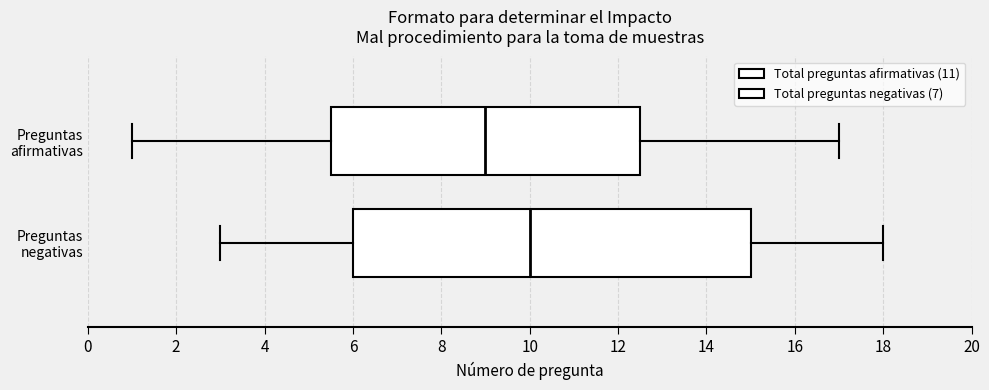

Where is the left edge of the box for Preguntas negativas on the x-axis? The values are not printed on the chart, so give them approximately, as read against the axis.

6.0